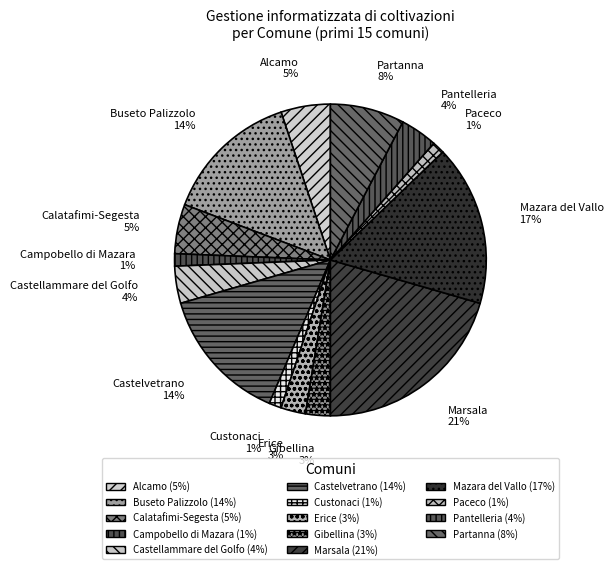

Which slice is the largest?

Marsala